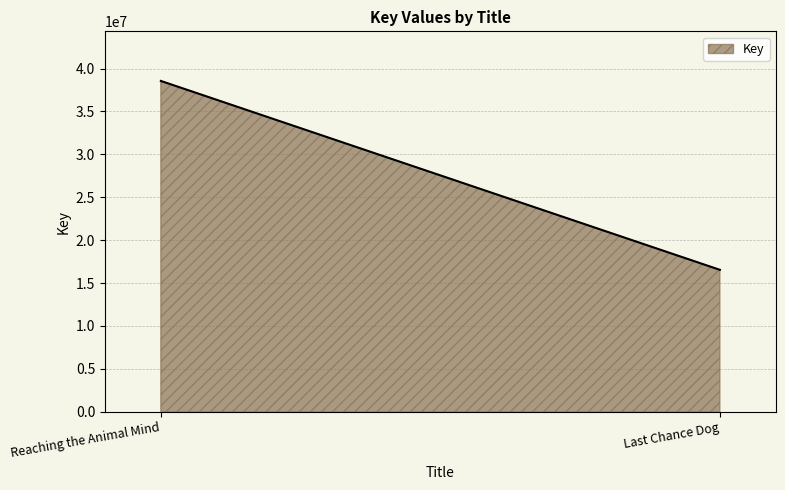

Is it true that the value at Last Chance Dog is 11309544?

False